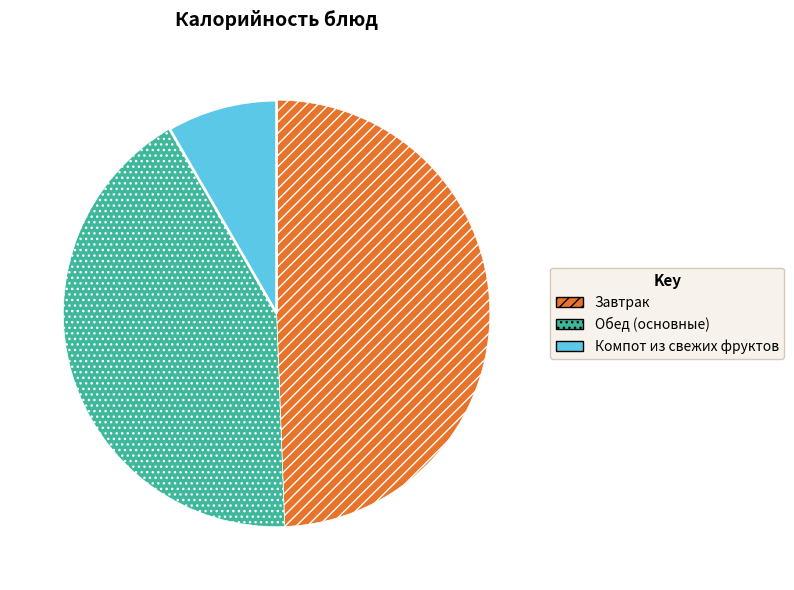

Does Компот из свежих фруктов account for over 50% of the chart?

No